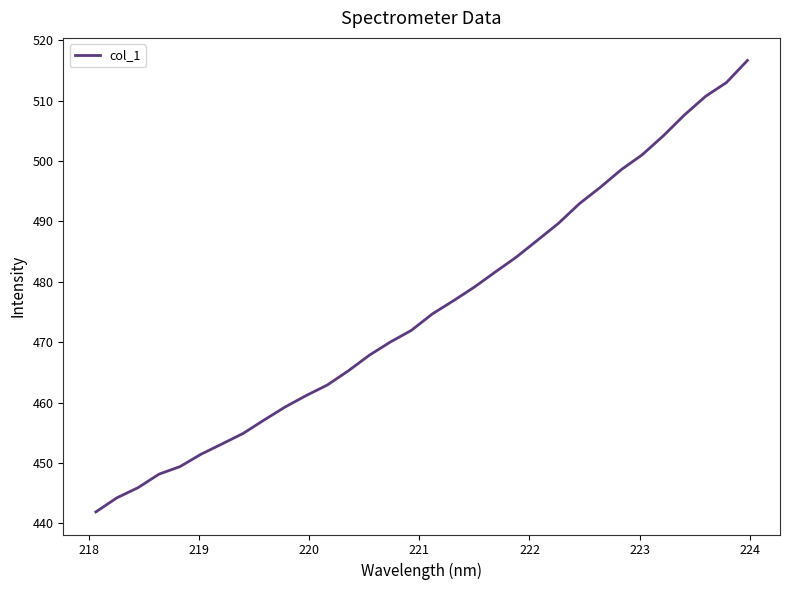

What is the maximum value shown in the chart?

516.6